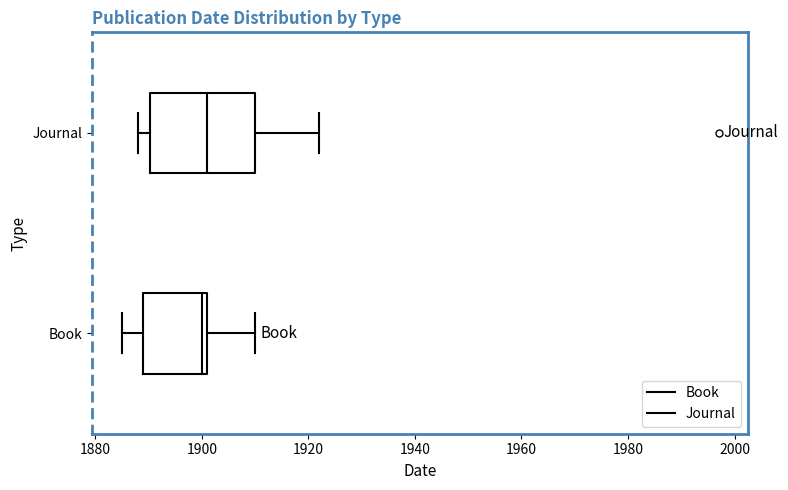

Reading bottom to top, transcribe this box plot: for each box, give where its median line is, the range the box spans, and where its two whiskers end, as read against the x-axis. The values are not printed on the chart, so give them approximately, as read against the axis.

Book: median 1900, box 1890 to 1902, whiskers 1886 to 1910
Journal: median 1902, box 1890 to 1910, whiskers 1888 to 1922